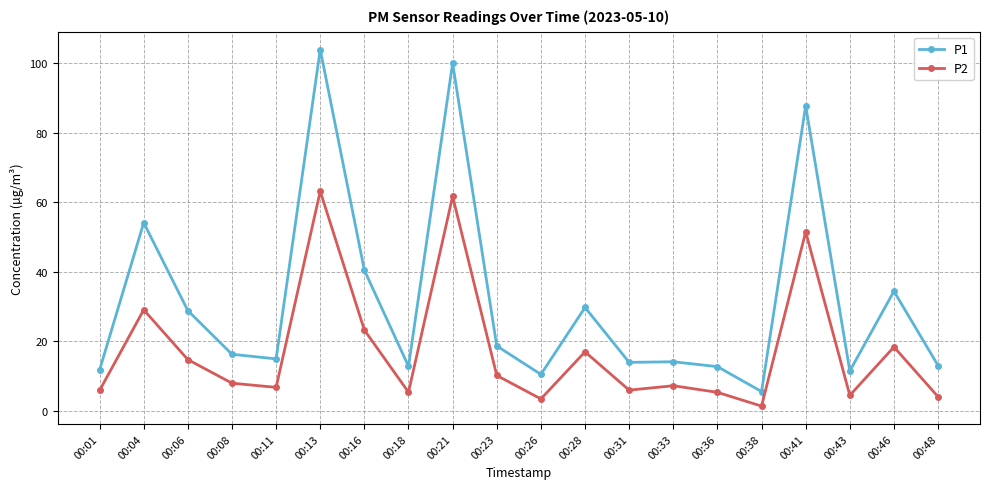

Count the number of data series in this chart.

2